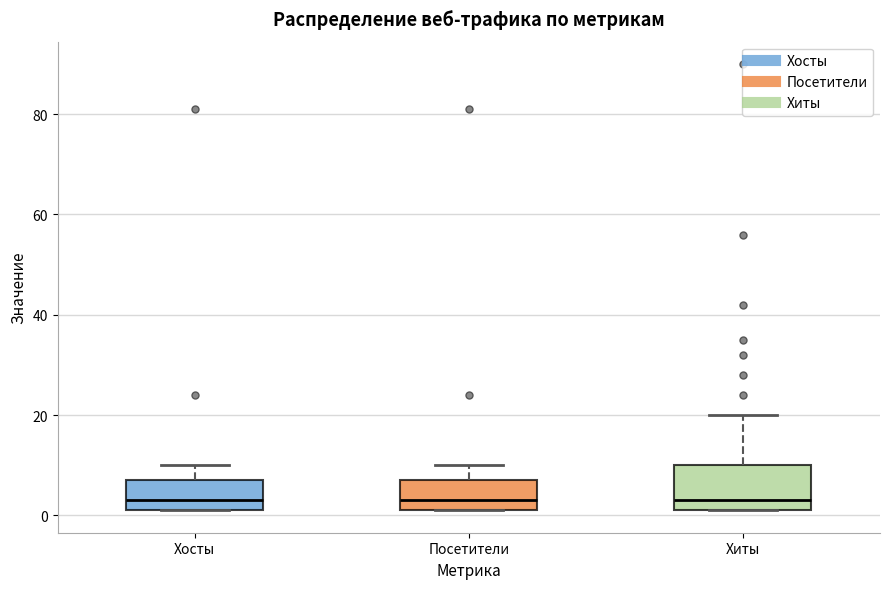

Where does the median line of the box for Хосты sit on the y-axis? The values are not printed on the chart, so give them approximately, as read against the axis.

4